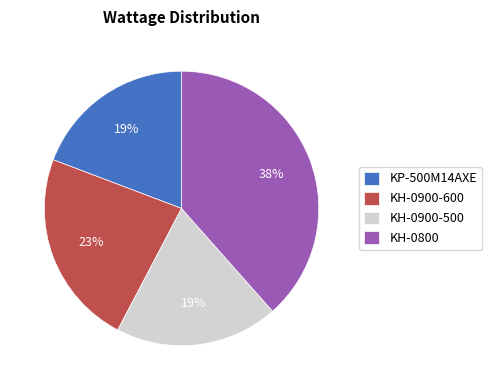

To the nearest percent, what percentage of the pie is KH-0900-500?

19%